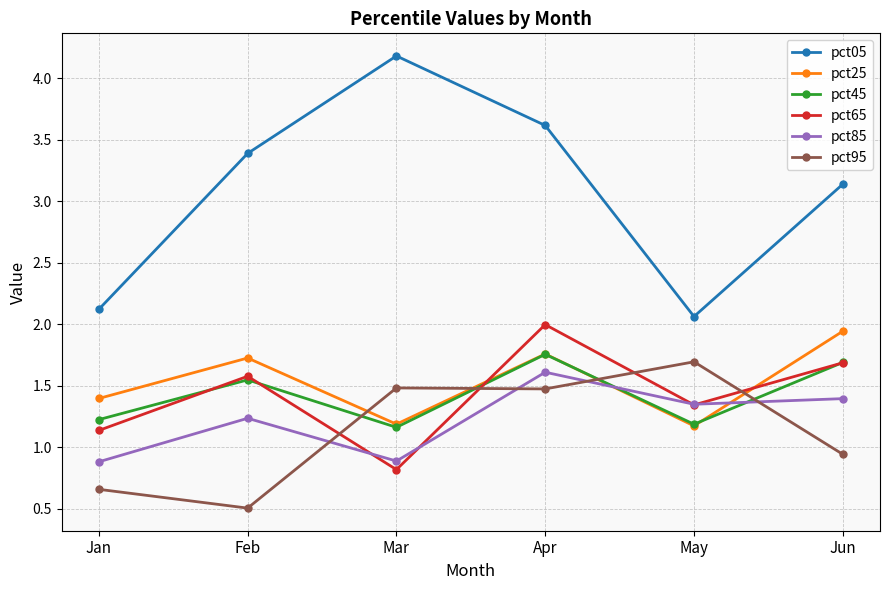

List the labels in order of pct65 value, largest first.

Apr, Jun, Feb, May, Jan, Mar